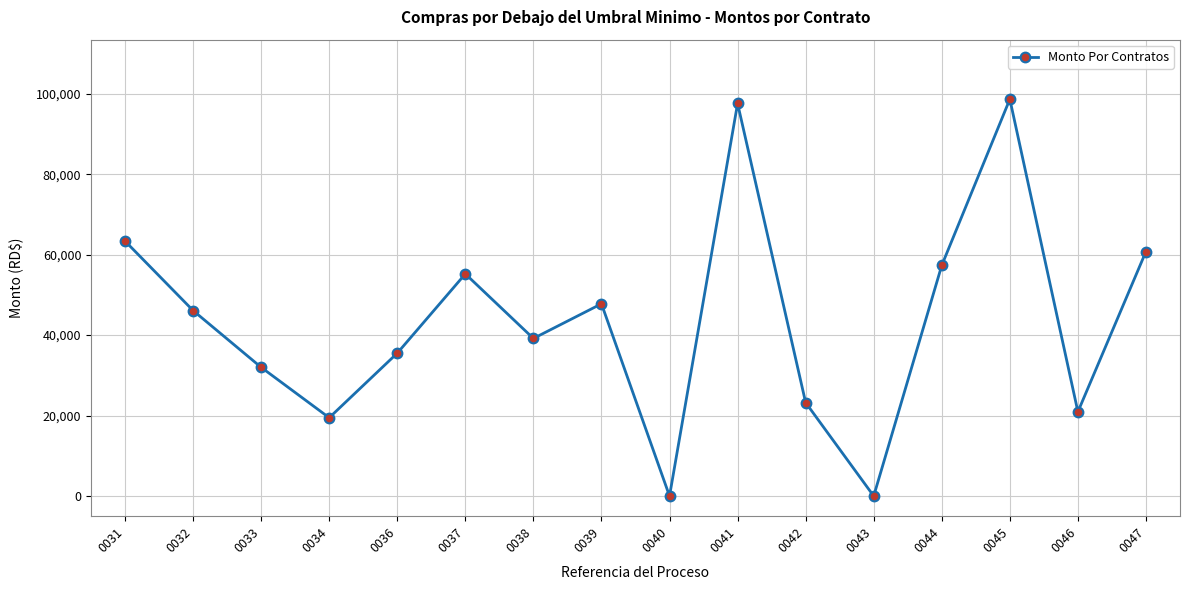

How many points are higher than both their immediate neighbors (excluding endpoints)?

4